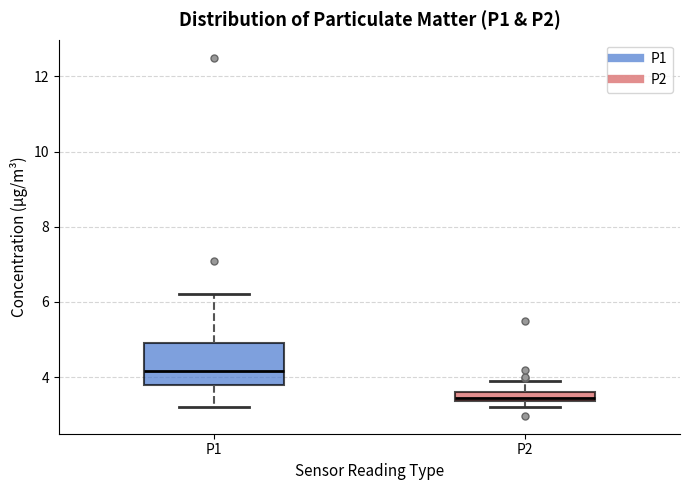

Which box's median line is the lowest?

P2